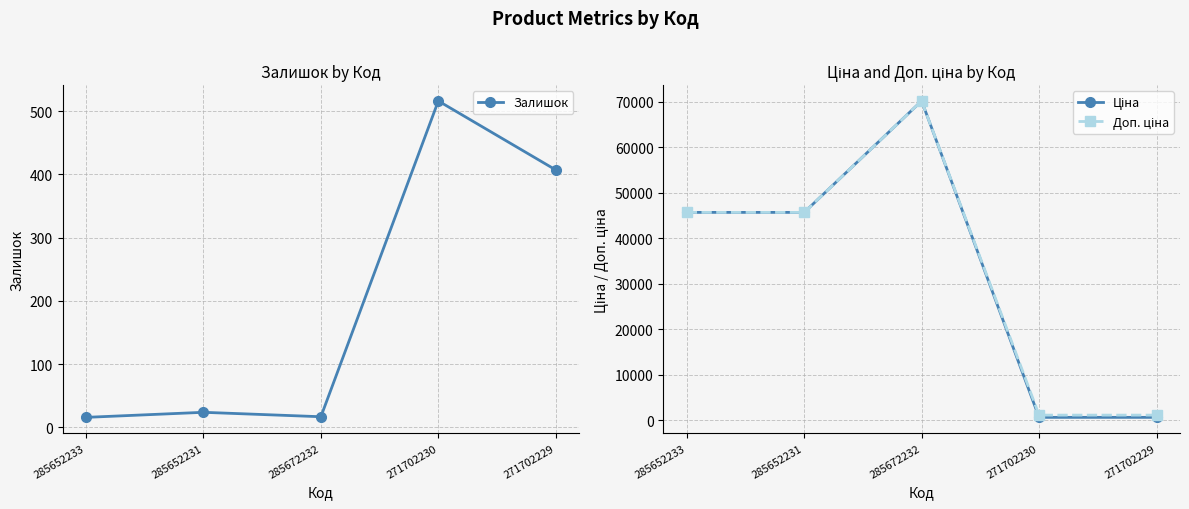

At how many categories does at least one series exceed 39444?

3